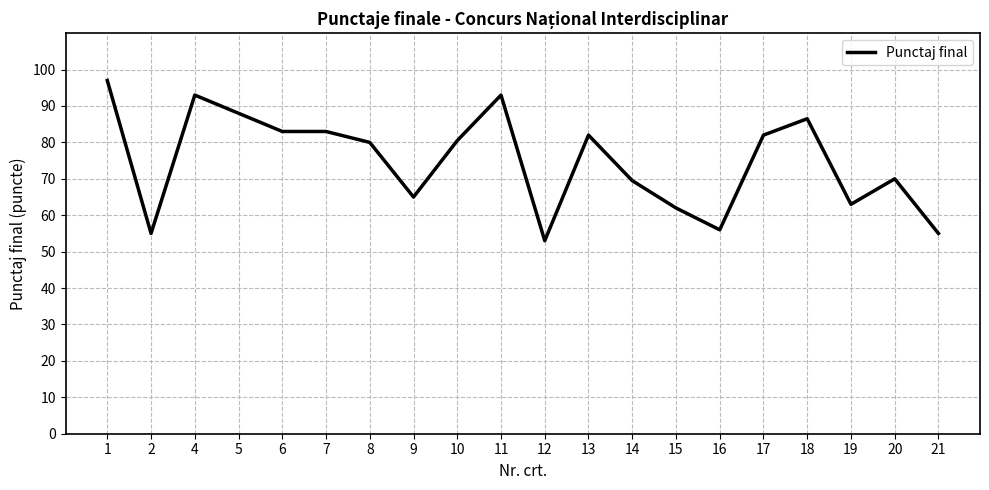

What is the sum of the values at 20 and 1?

167.0